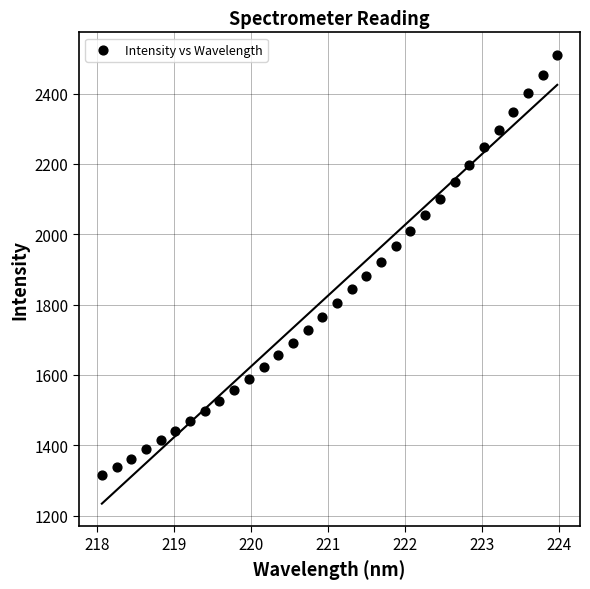

What is the range of X values (max minus min)?

5.9